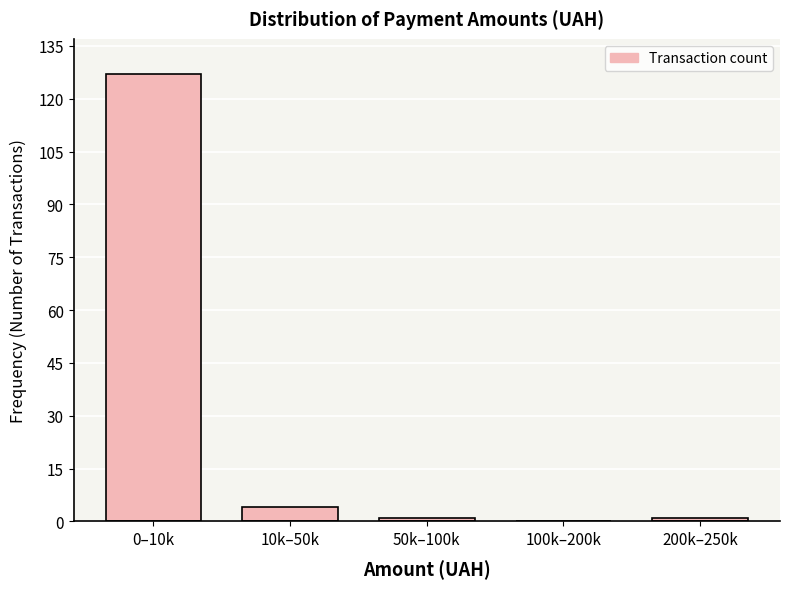

Reading left to right, transcribe all the data shown in this chart.

0–10k=127	10k–50k=4	50k–100k=1	100k–200k=0	200k–250k=1